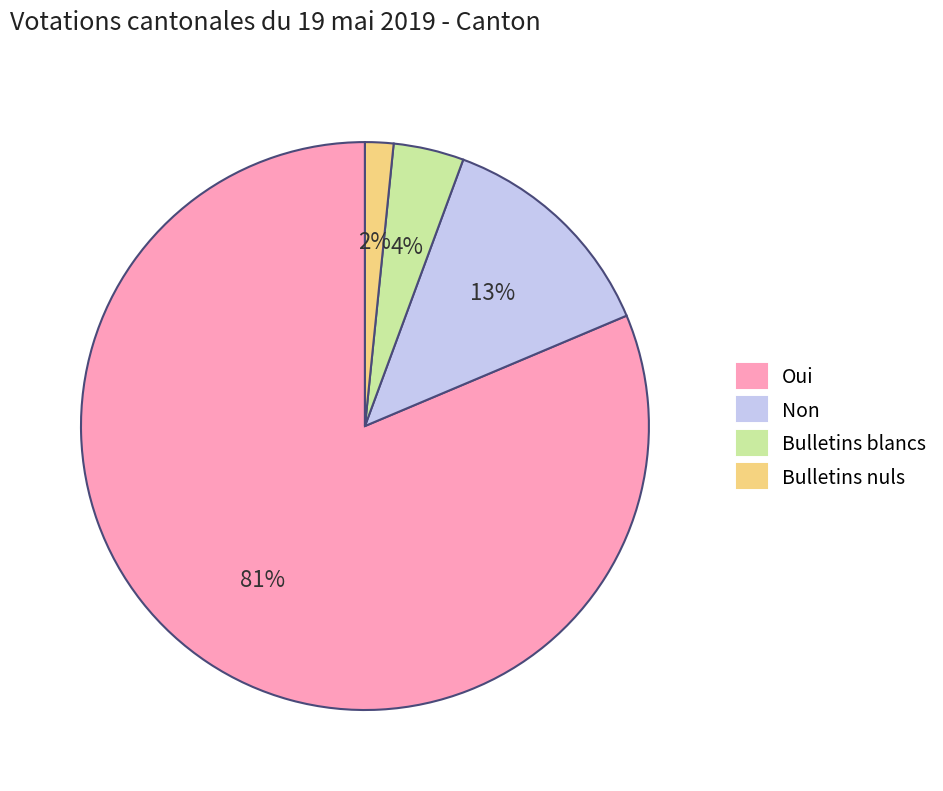

To the nearest percent, what portion does Bulletins nuls represent?

2%